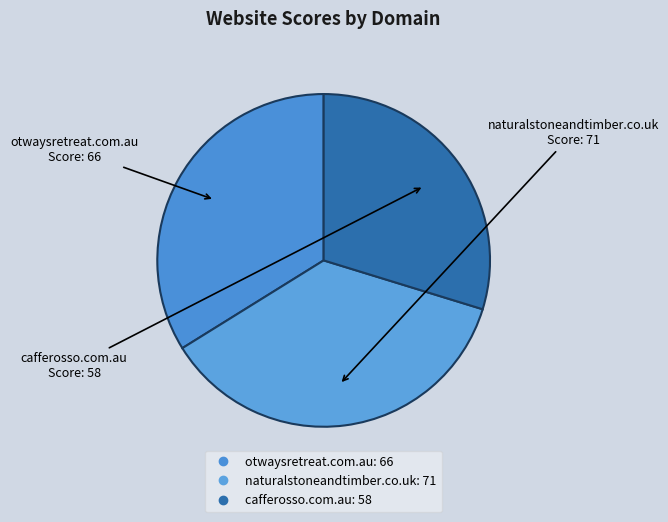

Is it true that cafferosso.com.au is 44% of the pie?

False